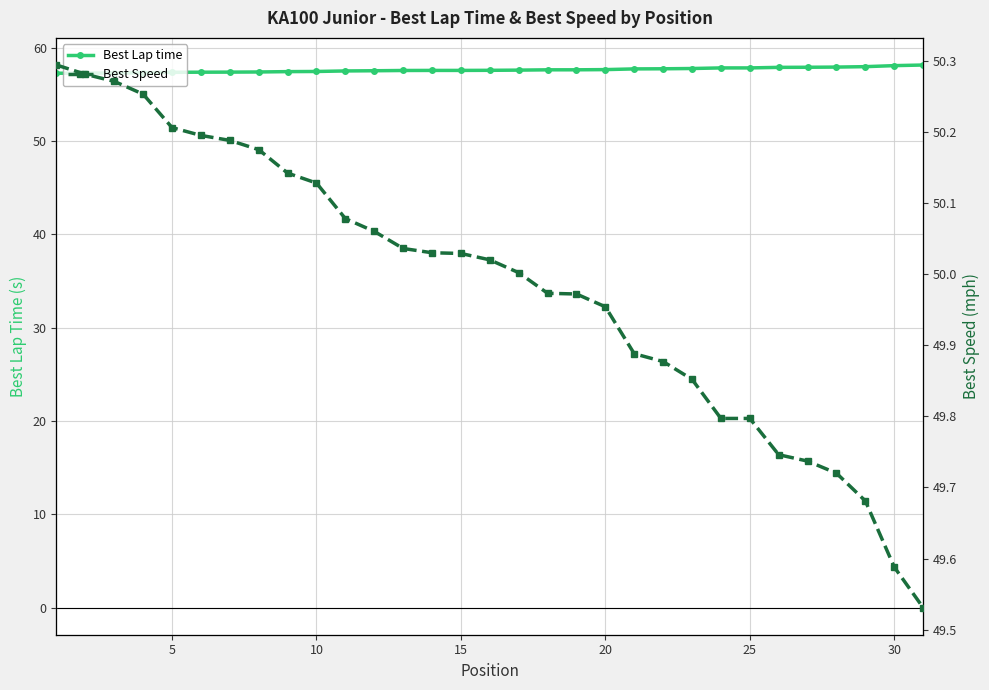

What is the maximum value for Best Lap time?

58.1